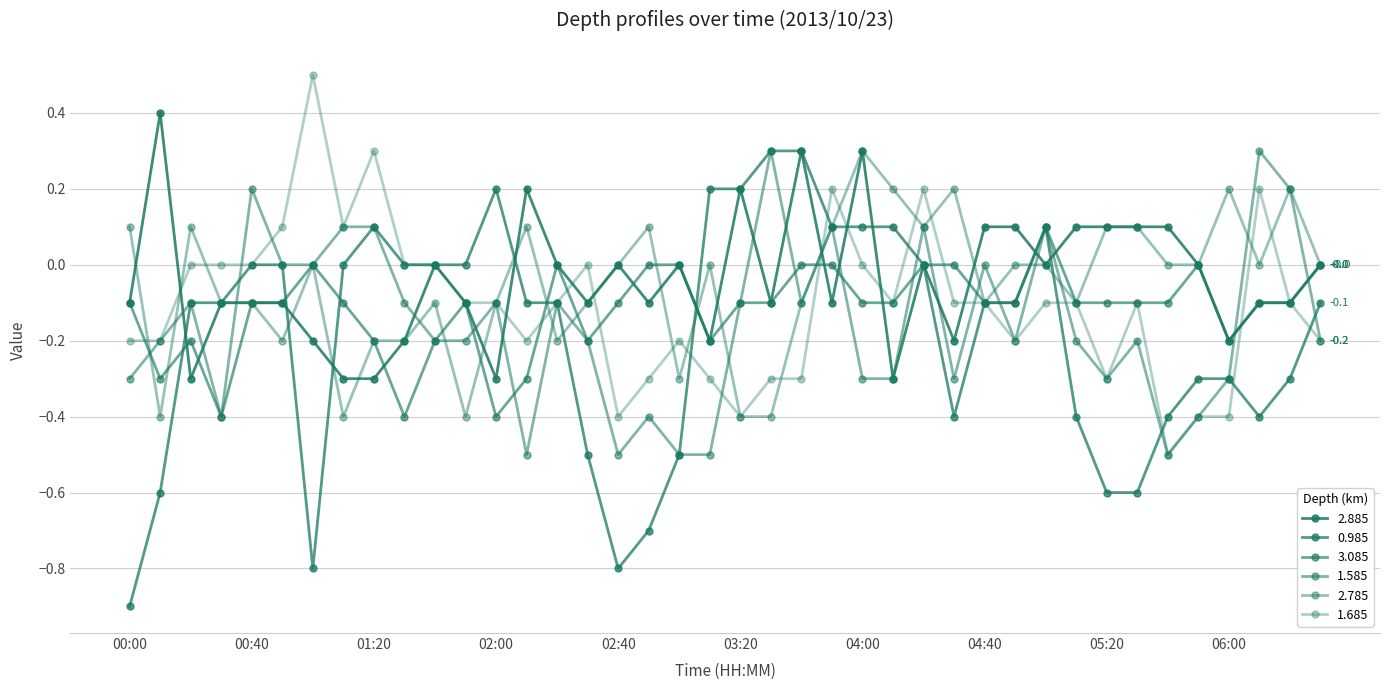

At which category does 0.985 reach its first local peak?

01:20